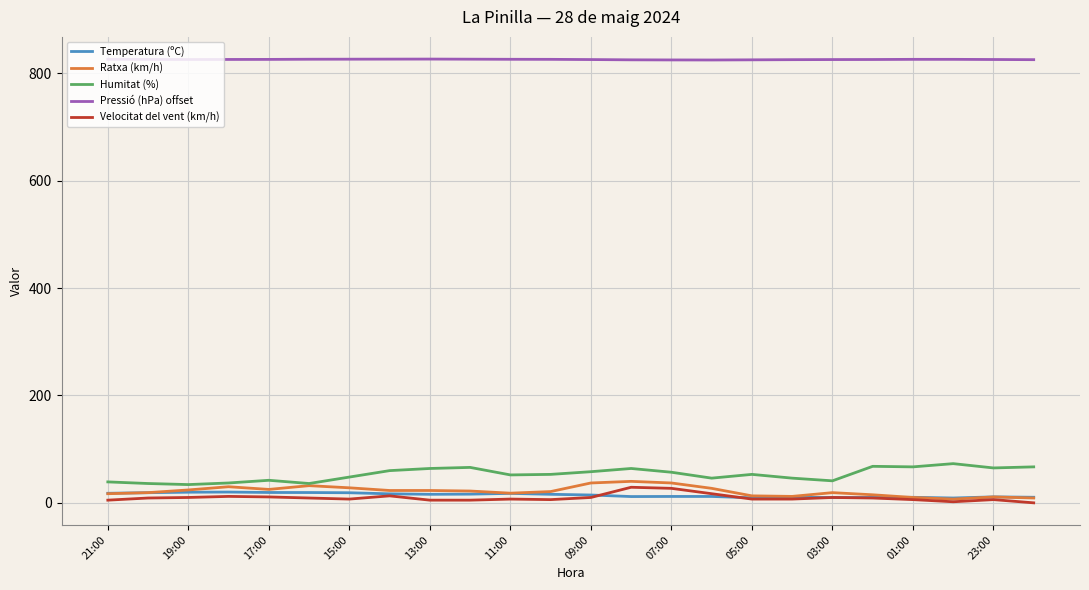

Which series has the largest total across all categories?

Pressió (hPa) offset